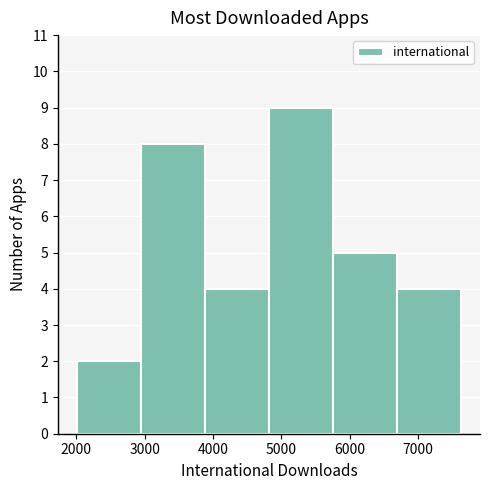

Reading left to right, list every bar in this chart as the range it spans on the x-axis followed by its height. Neither the bar edges nor the heights are printed on the chart, so give them approximately, as read against the axes.

2000 to 2900: 2
2900 to 3900: 8
3900 to 4800: 4
4800 to 5800: 9
5800 to 6700: 5
6700 to 7600: 4